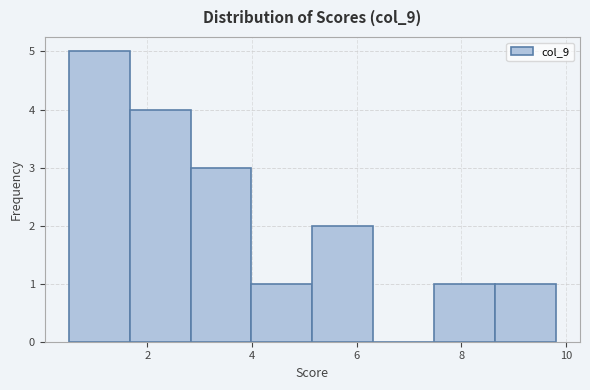

Reading left to right, list every bar in this chart as the range it spans on the x-axis followed by its height. Neither the bar edges nor the heights are printed on the chart, so give them approximately, as read against the axes.

0.6 to 1.6: 5
1.6 to 2.8: 4
2.8 to 4.0: 3
4.0 to 5.2: 1
5.2 to 6.4: 2
6.4 to 7.4: 0
7.4 to 8.6: 1
8.6 to 9.8: 1